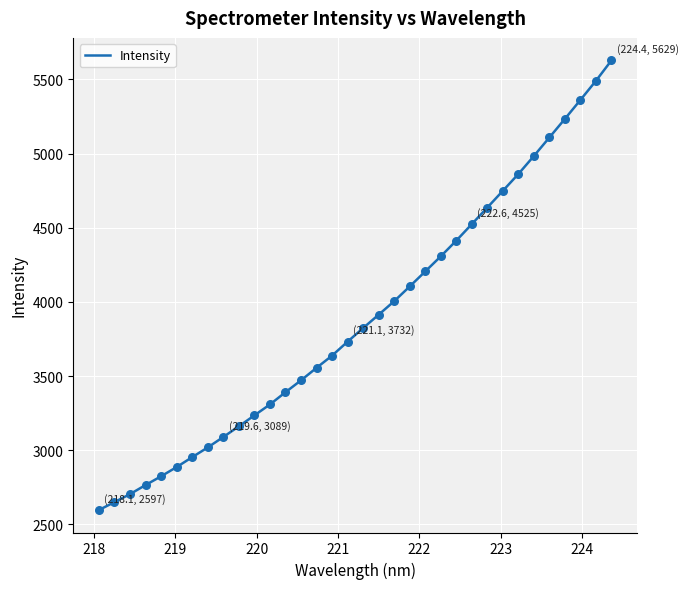

What is the greatest value displayed?

5628.8